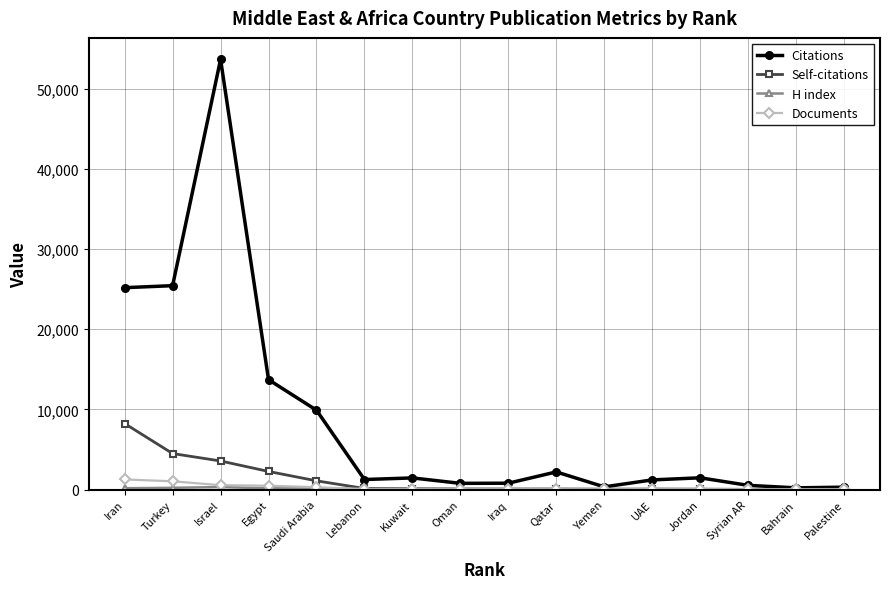

What is the spread (max minus min) of values at Yemen?

320